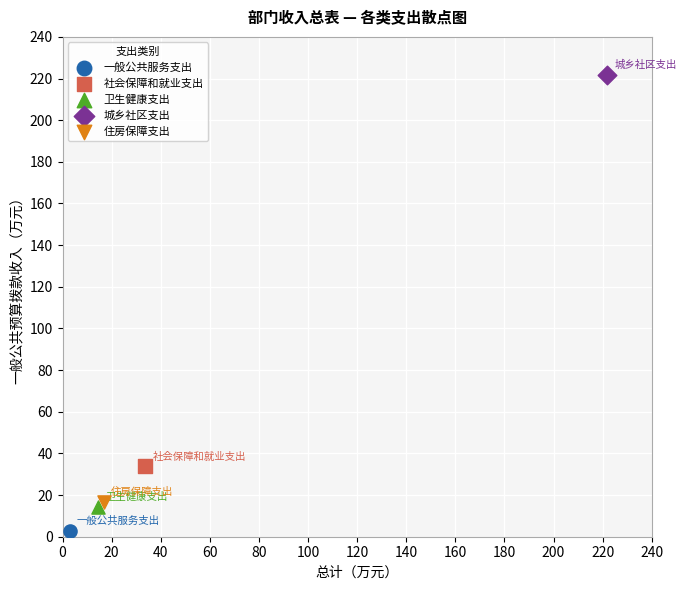

What are all the series names shown in the legend?

一般公共服务支出, 社会保障和就业支出, 卫生健康支出, 城乡社区支出, 住房保障支出